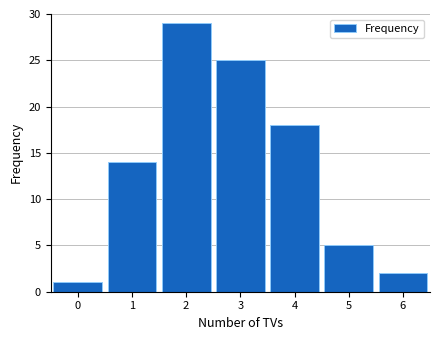

Reading left to right, extract all data points from this chart.

0=1	1=14	2=29	3=25	4=18	5=5	6=2